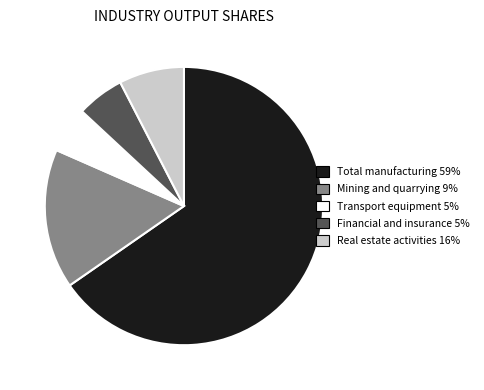

Is the sum of Financial and insurance 5% and Total manufacturing 59% greater than half?

Yes